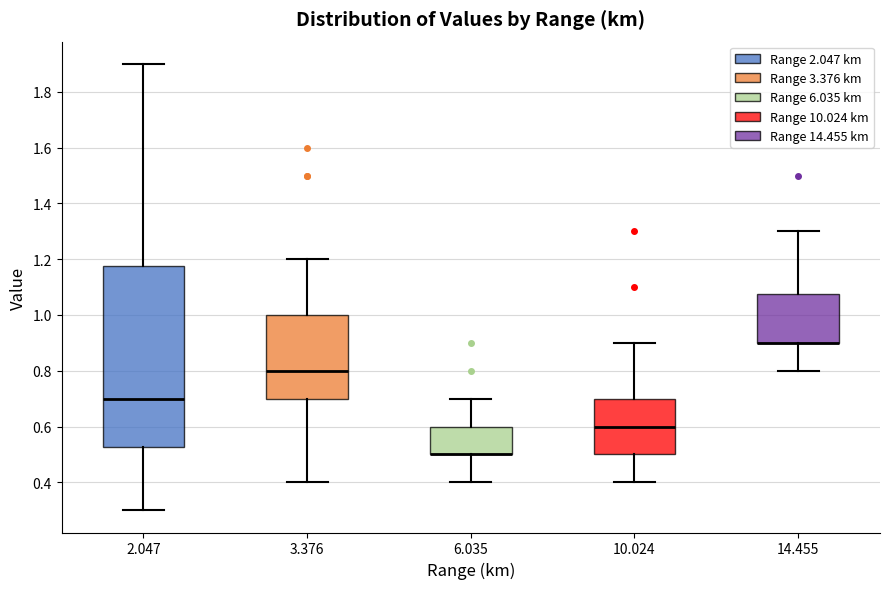

Where does the lower whisker of the box at x = 14.455 end on the y-axis? The values are not printed on the chart, so give them approximately, as read against the axis.

0.80